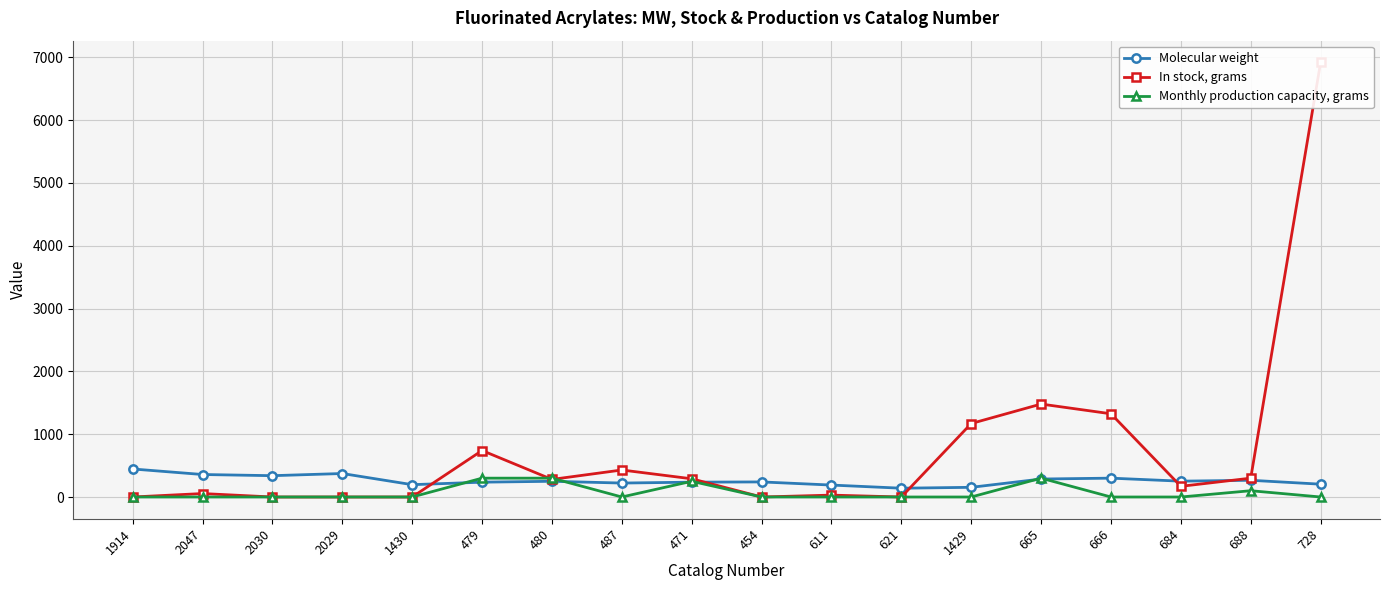

At which category is the sum across all series the highest?

728